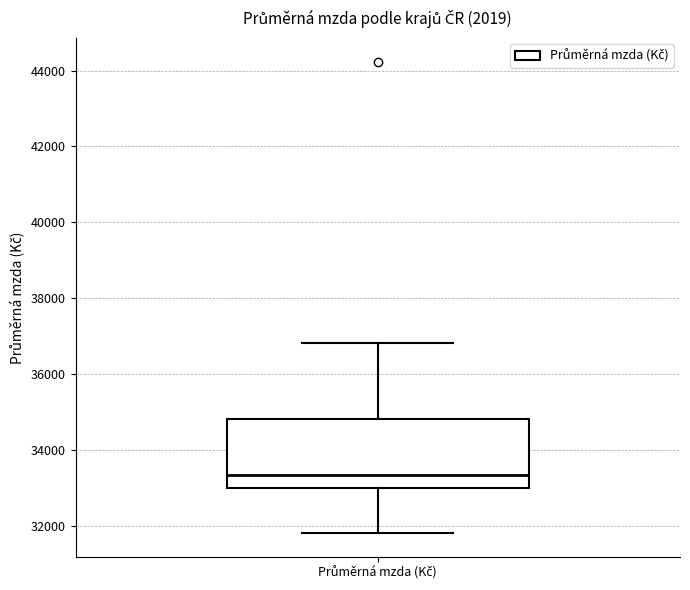

Transcribe this box plot: give where the median line is, the range the box spans, and where the two whiskers end, as read against the y-axis. The values are not printed on the chart, so give them approximately, as read against the axis.

median 33400, box 33000 to 34800, whiskers 31800 to 36800